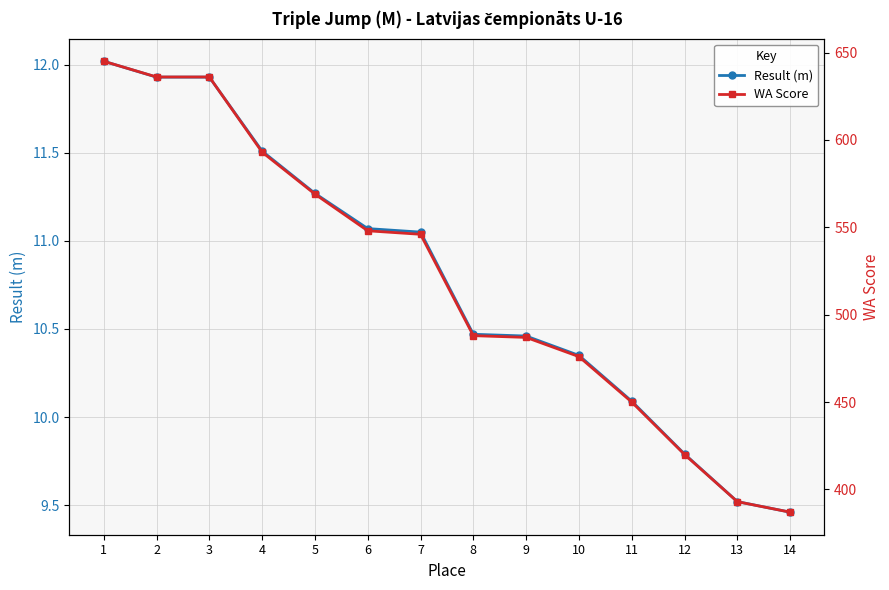

What is the difference between the highest and lowest values at 6?

536.9